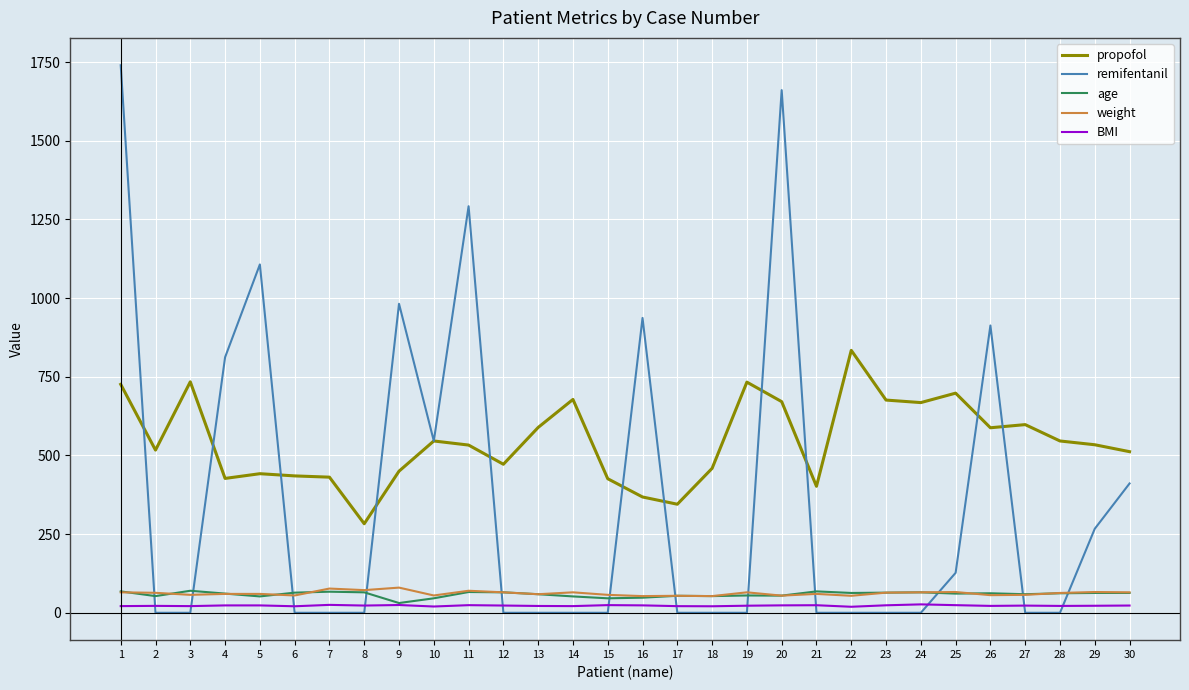

Is the value of BMI at 23 greater than the value of weight at 20?

No